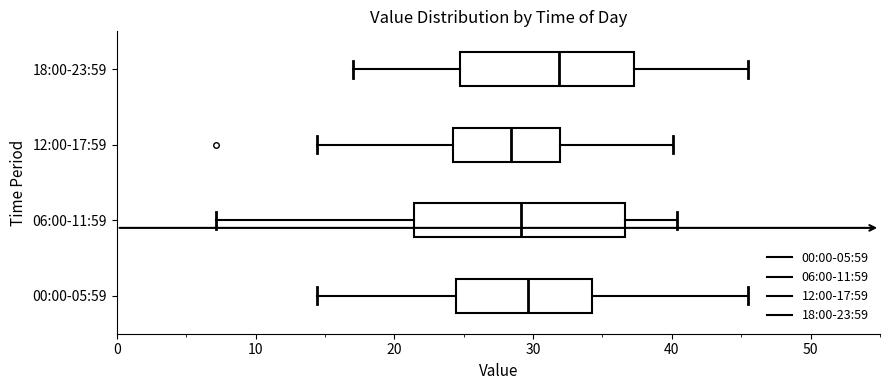

Comparing the boxes themselves (not the whiskers), which one is the widest?

06:00-11:59